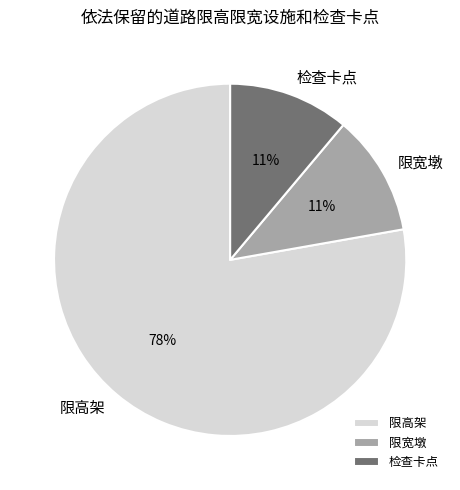

The 限高架 slice represents 78% of the pie. True or false?

True